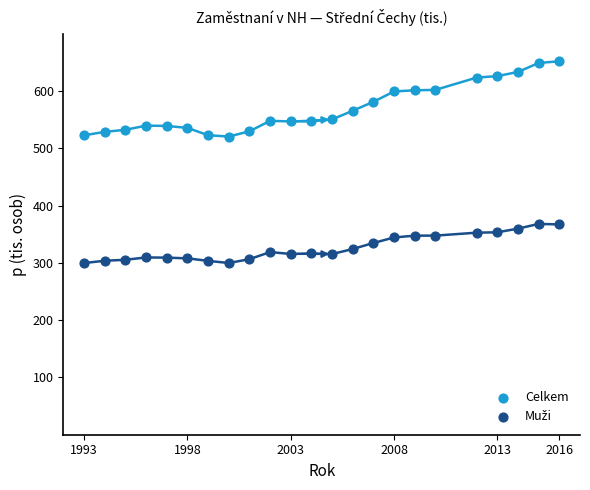

Across all data points, what is the range of X values (max minus min)?

23.0